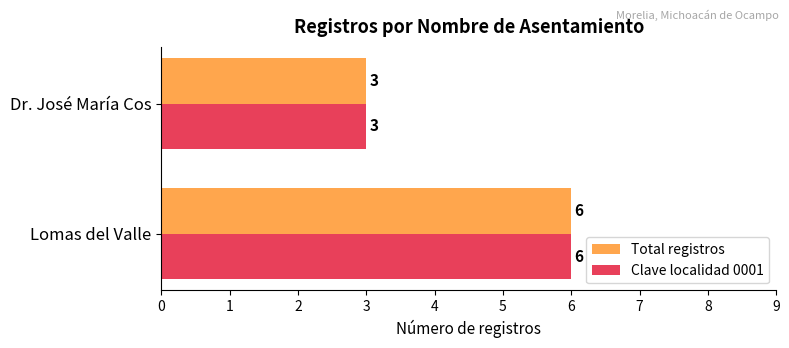

What are all the series names shown in the legend?

Total registros, Clave localidad 0001